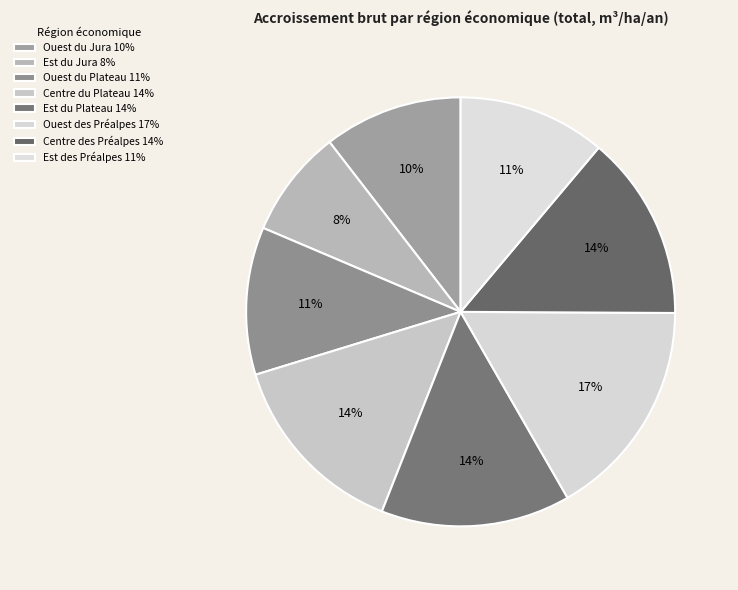

Is there any slice that represents more than half of the pie?

No